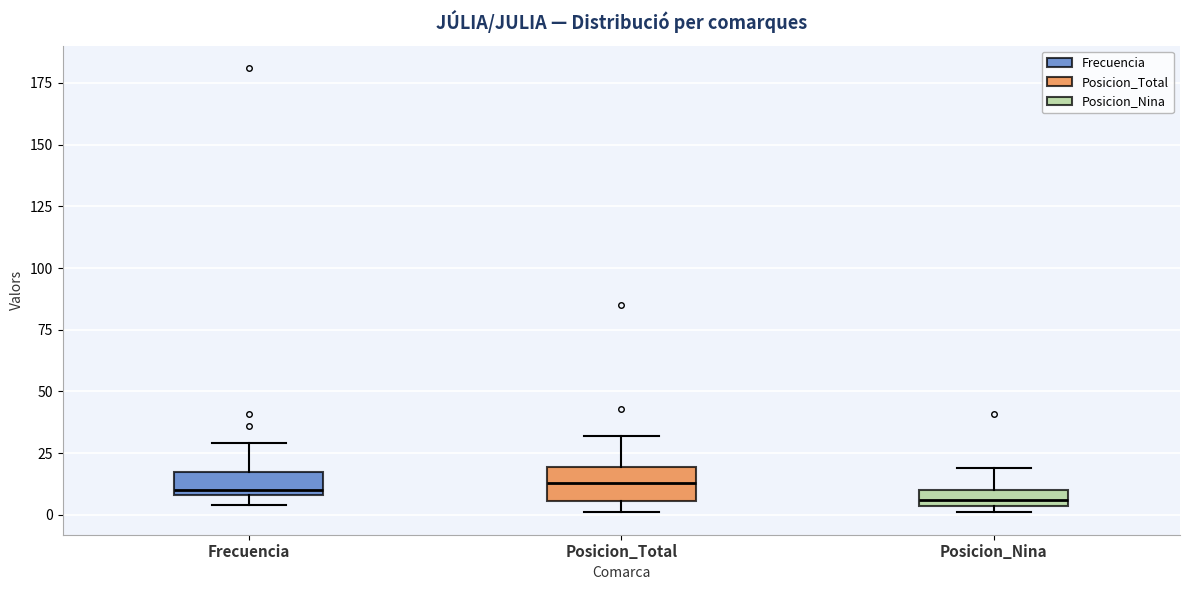

Where does the upper whisker of the box for Posicion_Total end on the y-axis? The values are not printed on the chart, so give them approximately, as read against the axis.

30